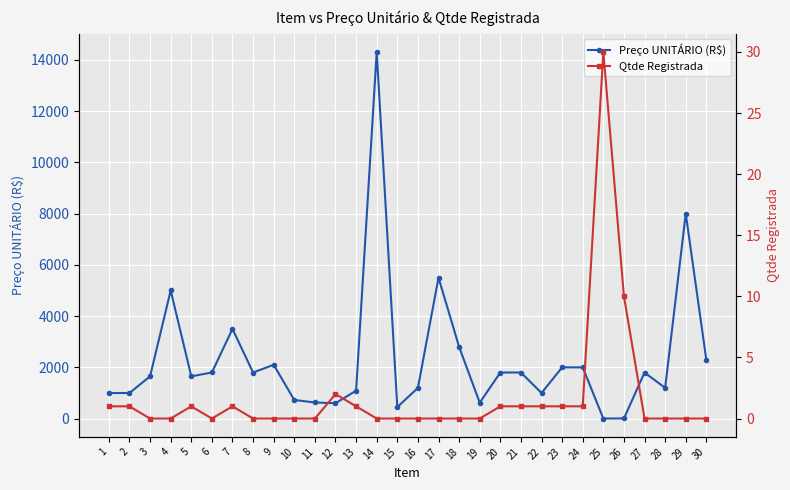

At 1, list the series in order from smallest to largest.

Qtde Registrada, Preço UNITÁRIO (R$)